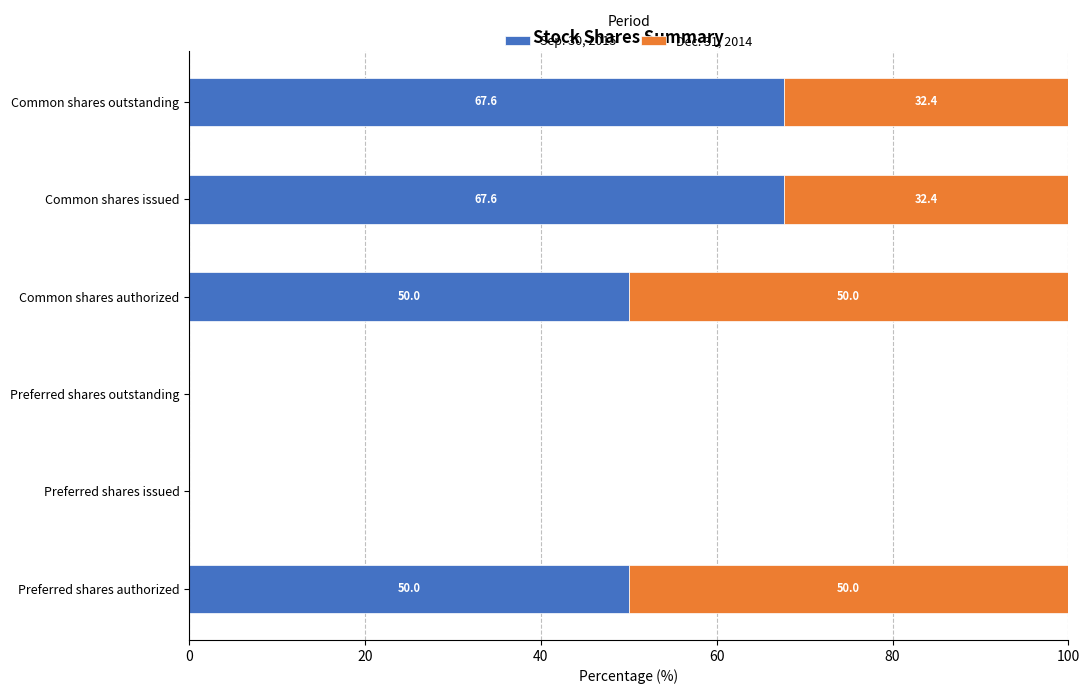

How many series are shown in this chart?

2